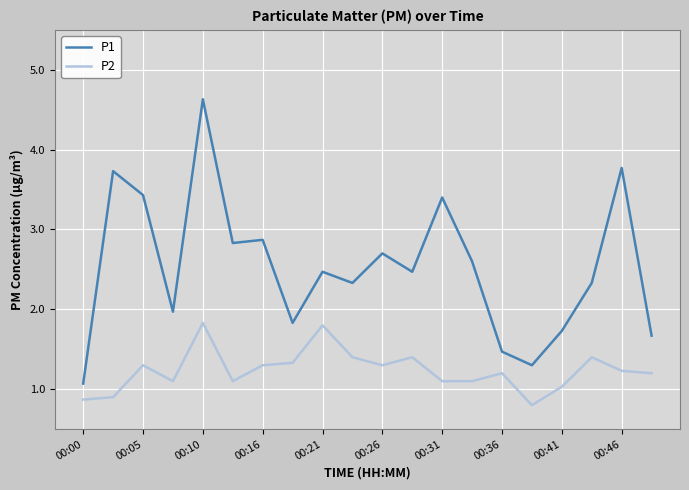

True or false: P1 and P2 intersect in this chart.

False